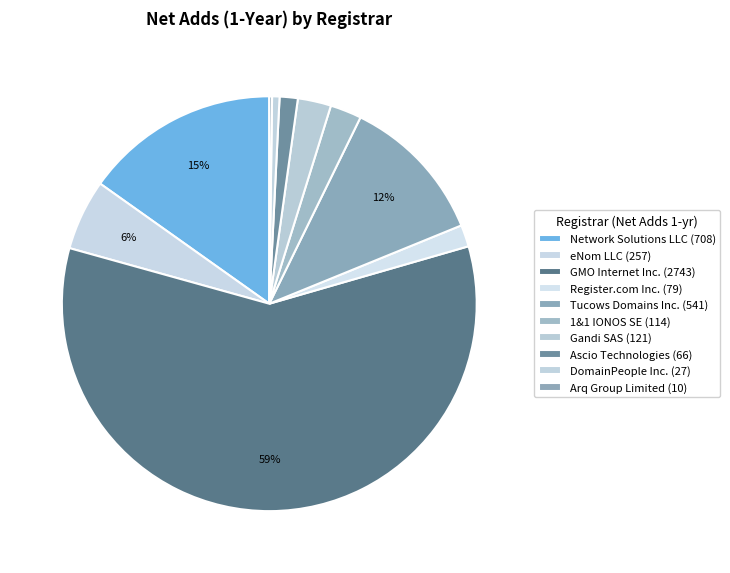

What is the smallest slice in the pie chart?

Arq Group Limited